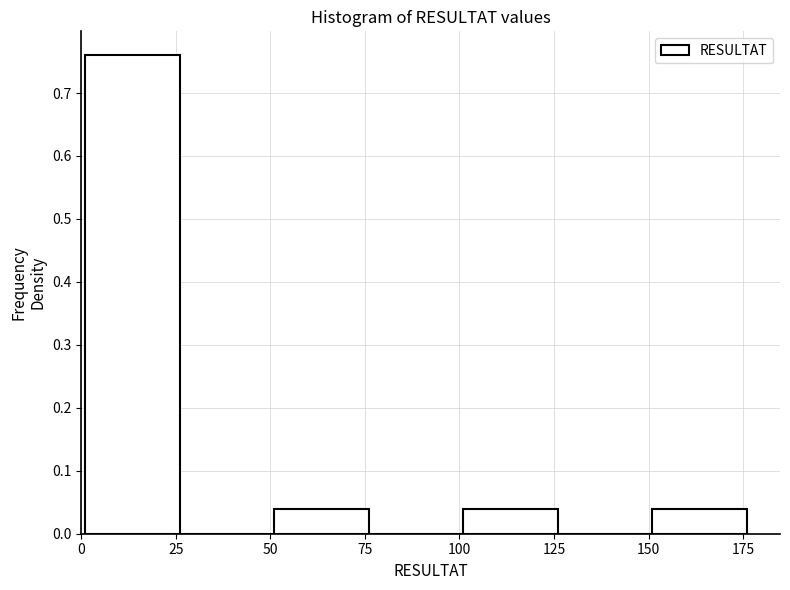

Reading left to right, transcribe this chart: for each bar, give the range it covers on the x-axis and its height. Neither the bar edges nor the heights are printed on the chart, so give them approximately, as read against the axes.

1 to 26: 0.76
26 to 51: 0
51 to 76: 0.04
76 to 101: 0
101 to 126: 0.04
126 to 151: 0
151 to 176: 0.04